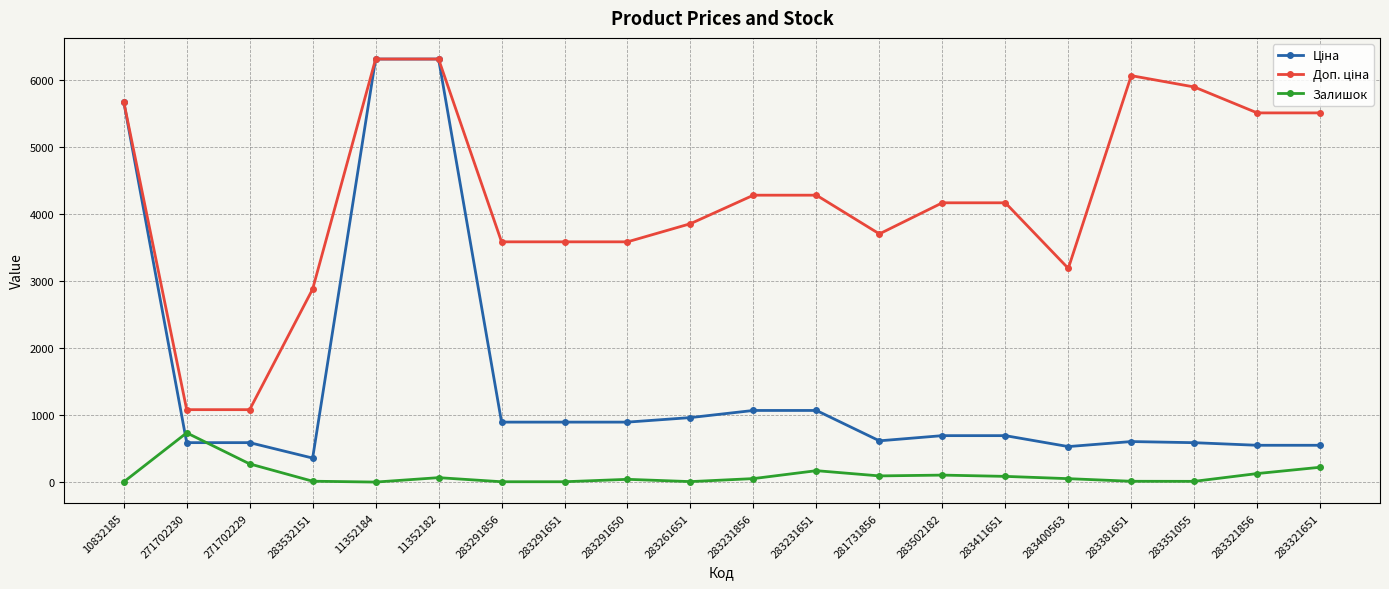

True or false: Залишок has a value of 2.0 at 11352184.

True